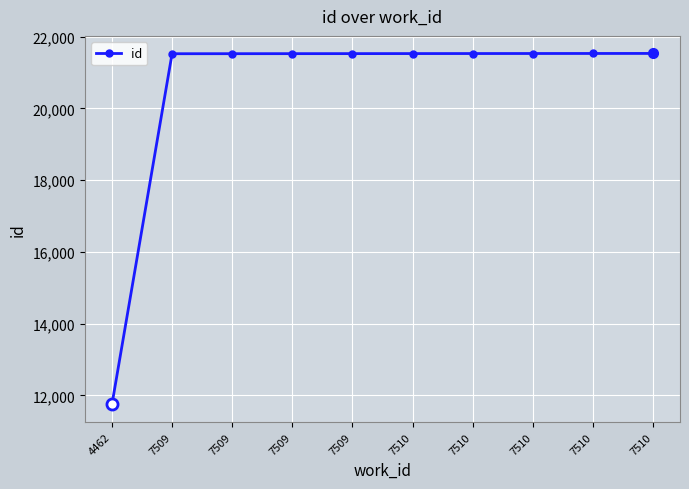

How many lines are shown in the chart?

1